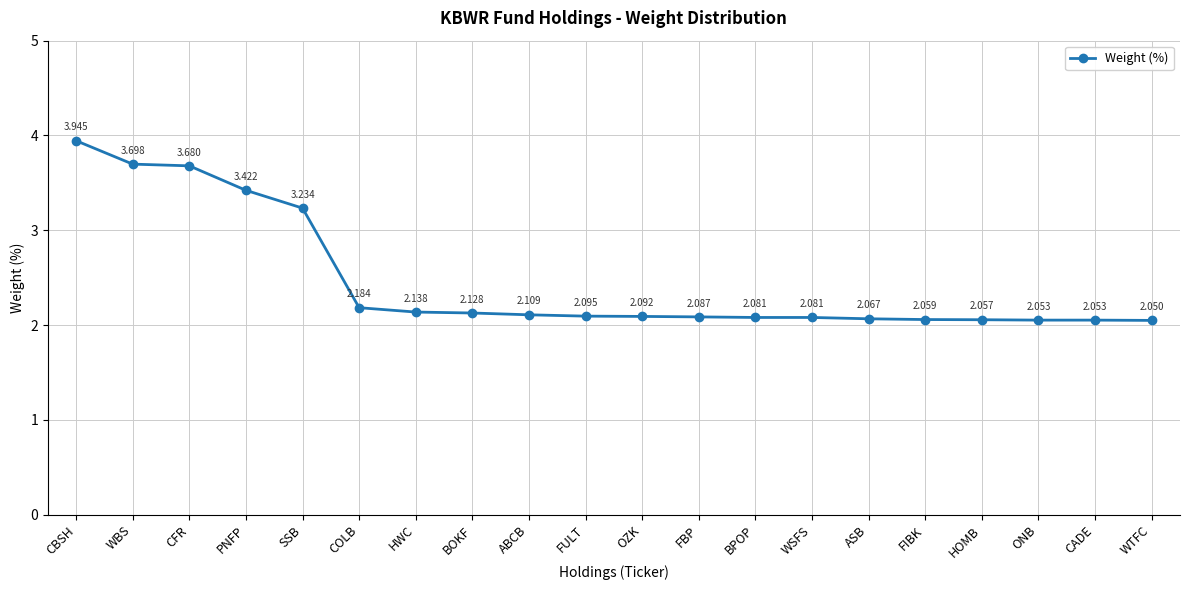

Which label corresponds to the smallest value in the chart?

WTFC